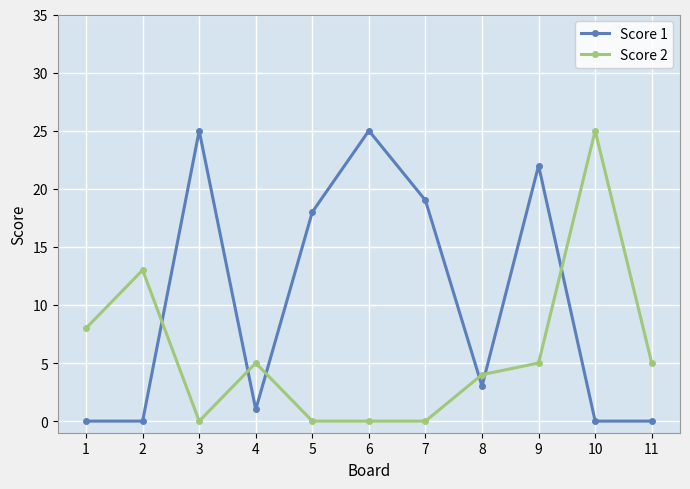

What is the spread (max minus min) of values at 3?

25